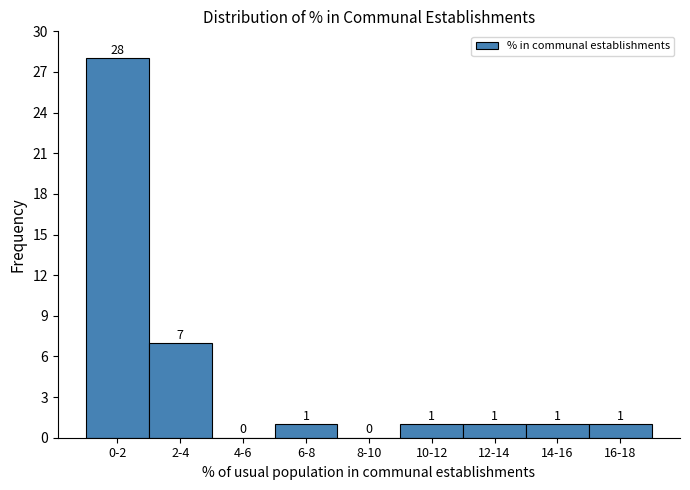

Reading left to right, extract all data points from this chart.

0-2=28	2-4=7	4-6=0	6-8=1	8-10=0	10-12=1	12-14=1	14-16=1	16-18=1